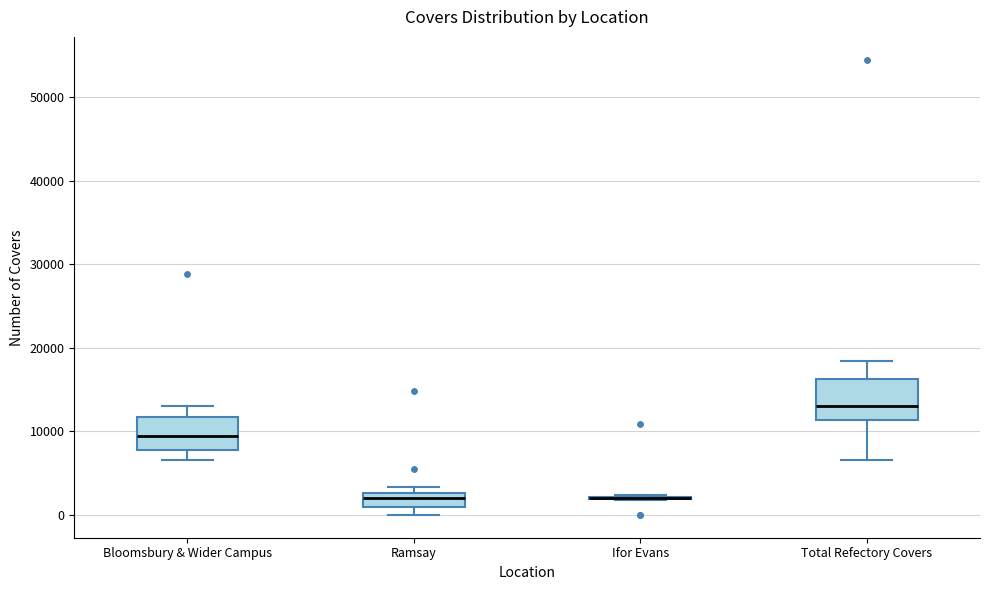

Which box is the tallest, from its lower edge to its upper edge?

Total Refectory Covers